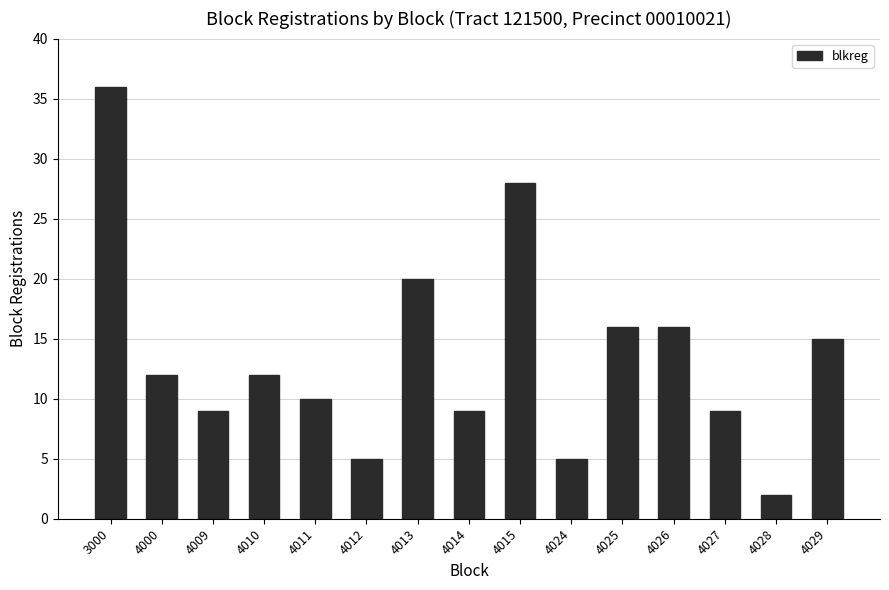

Count the number of categories in the chart.

15